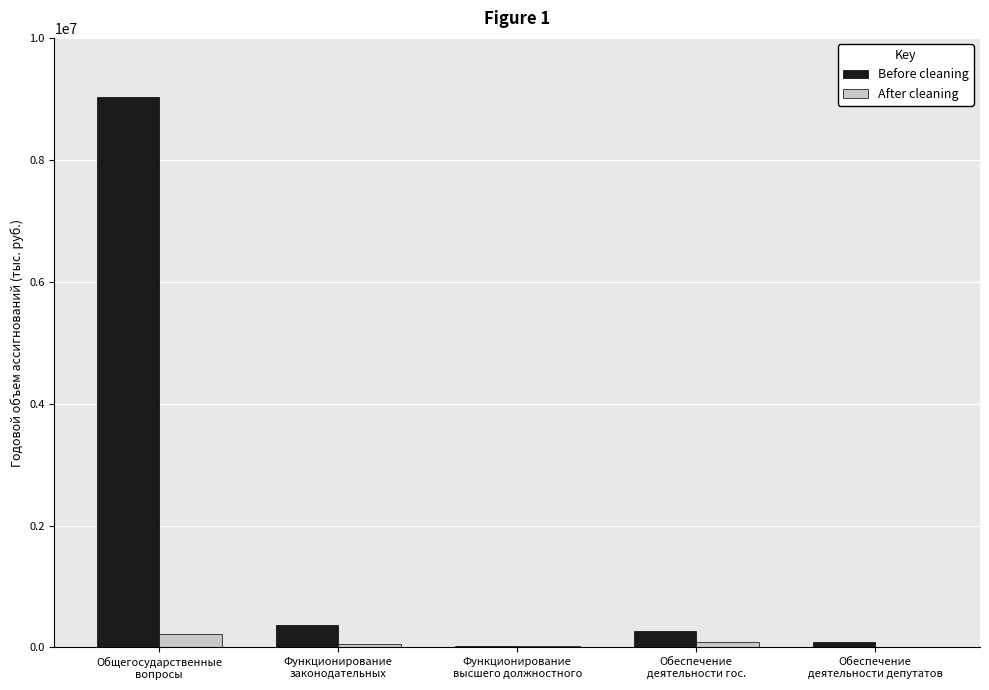

Which series has the largest total across all categories?

Before cleaning